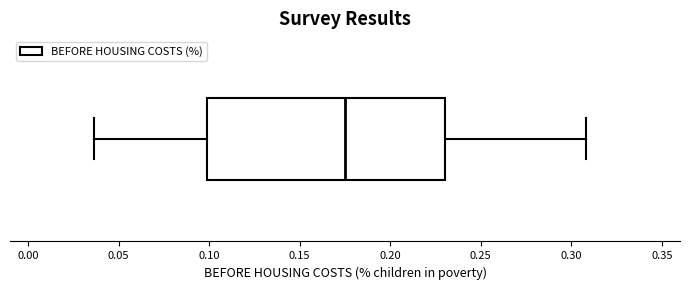

Where is the left edge of the box on the x-axis? The values are not printed on the chart, so give them approximately, as read against the axis.

0.100